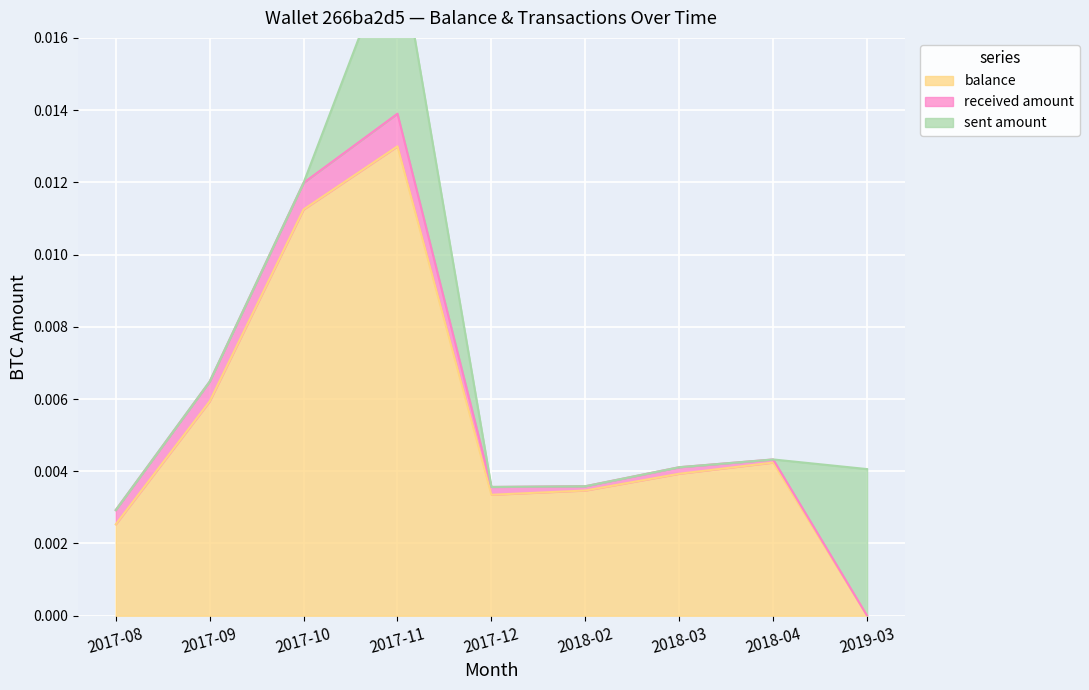

Which has a higher value, 2018-02 or 2017-12?

2018-02